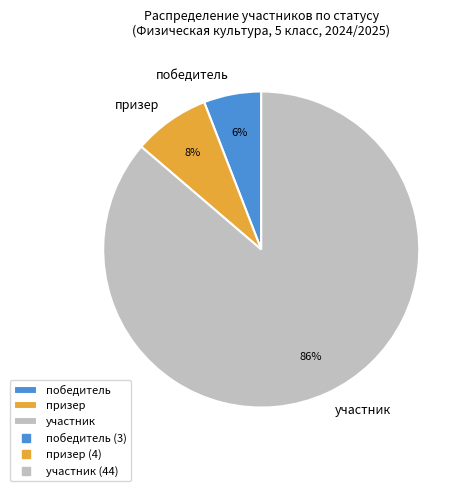

Between участник and призер, which is larger?

участник